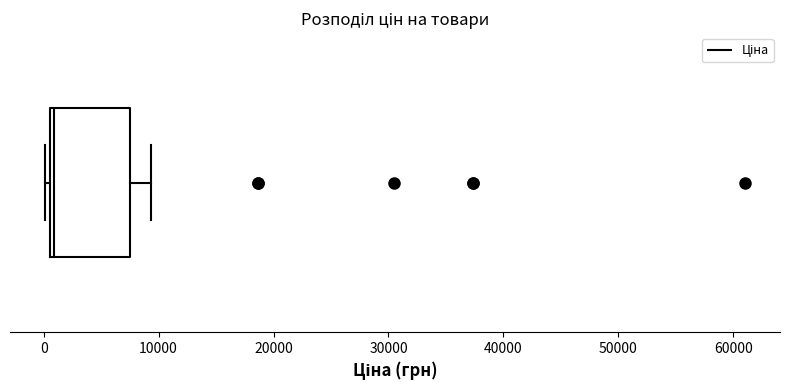

Transcribe this box plot: give where the median line is, the range the box spans, and where the two whiskers end, as read against the x-axis. The values are not printed on the chart, so give them approximately, as read against the axis.

median 1000 (just right of the box's left edge), box 1000 to 8000, whiskers 0 to 9000